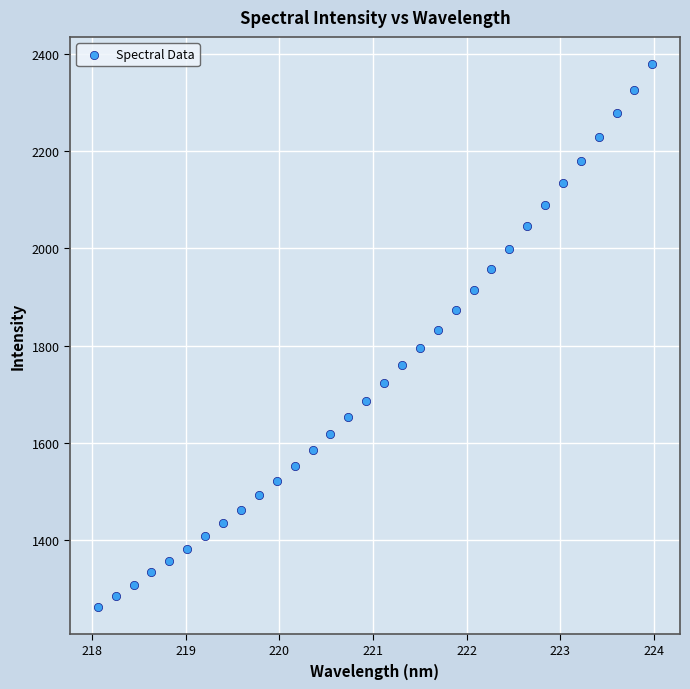

What is the range of X values (max minus min)?

5.9